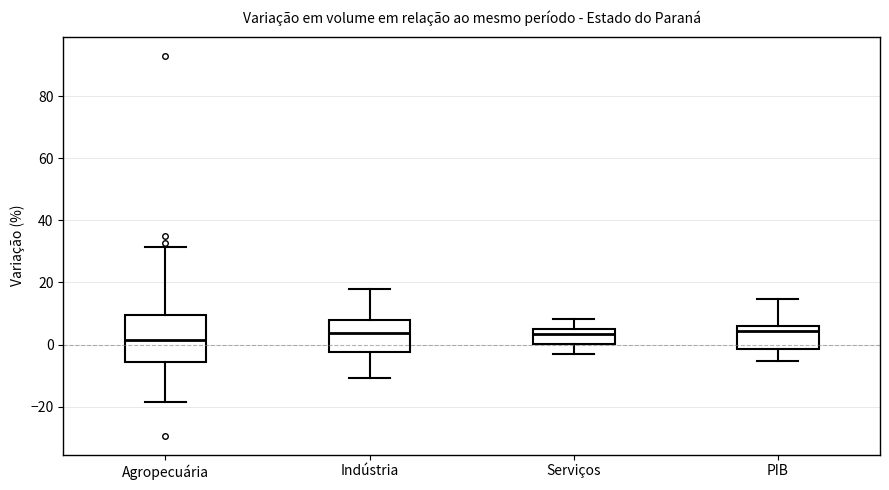

Reading left to right, read every box against the y-axis: the position of its median line, the range the box covers, and the ends of its whiskers. The values are not printed on the chart, so give them approximately, as read against the axis.

Agropecuária: median 2, box -6 to 10, whiskers -18 to 32
Indústria: median 4, box -2 to 8, whiskers -10 to 18
Serviços: median 4, box 0 to 6, whiskers -2 to 8
PIB: median 4, box -2 to 6, whiskers -6 to 14